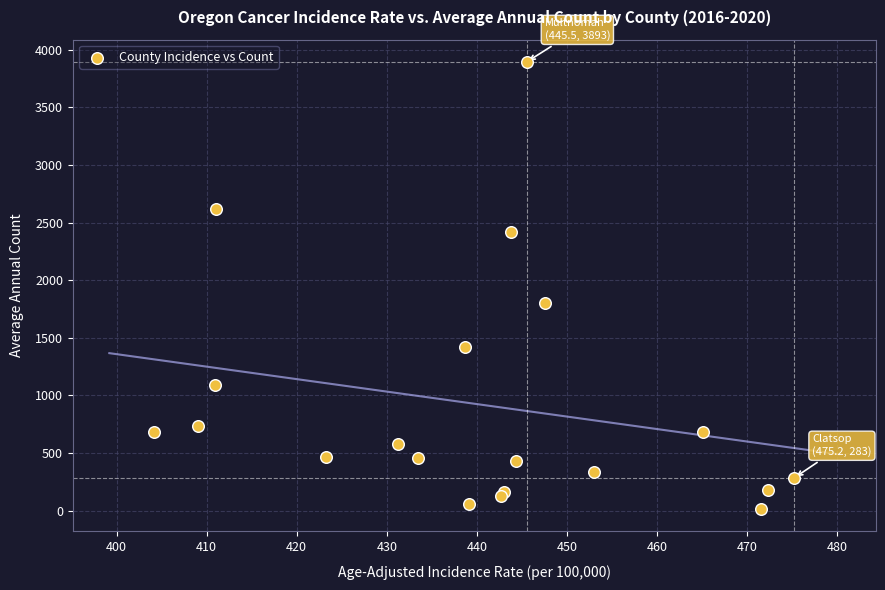

What Y value in the scatter plot is closest to 1953?

1799